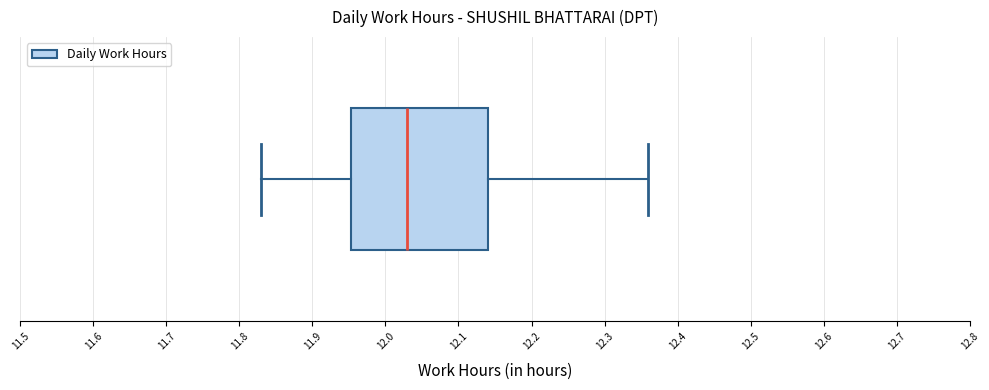

Transcribe this box plot: give where the median line is, the range the box spans, and where the two whiskers end, as read against the x-axis. The values are not printed on the chart, so give them approximately, as read against the axis.

median 12.03, box 11.95 to 12.14, whiskers 11.83 to 12.36